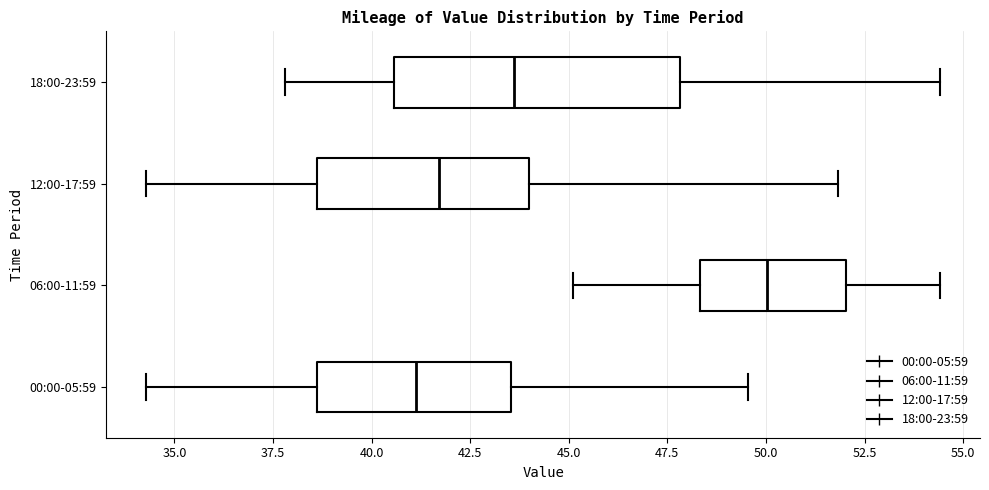

Which box is the widest, from its left edge to its right edge?

18:00-23:59